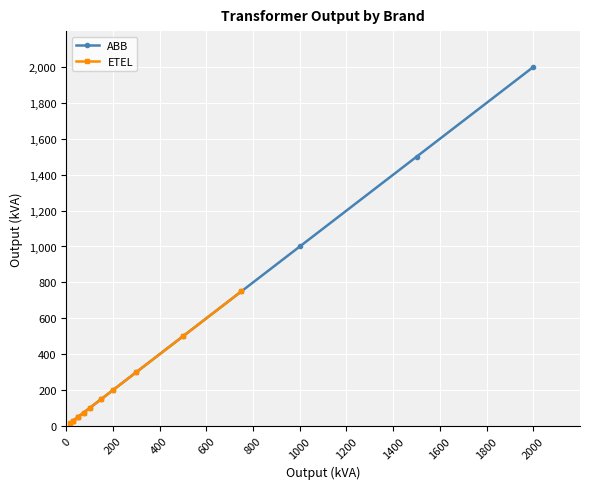

What are all the series names shown in the legend?

ABB, ETEL